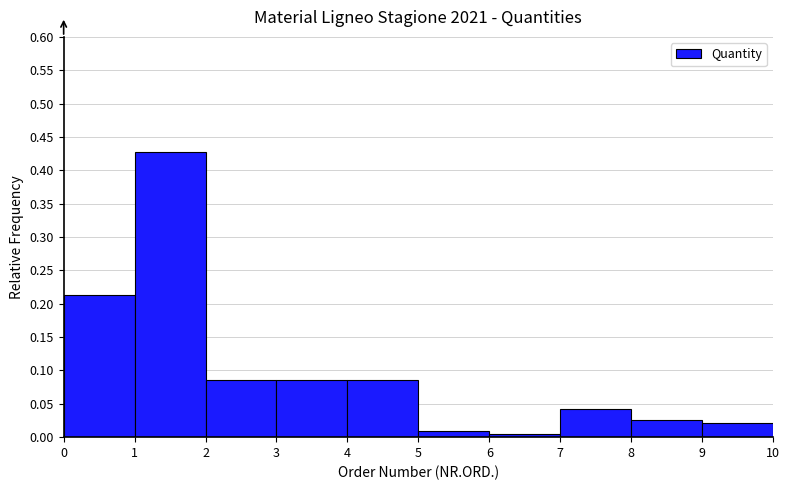

What is the height of the bar covering 0 to 1 on the x-axis? The values are not printed on the chart, so give them approximately, as read against the axis.

0.215